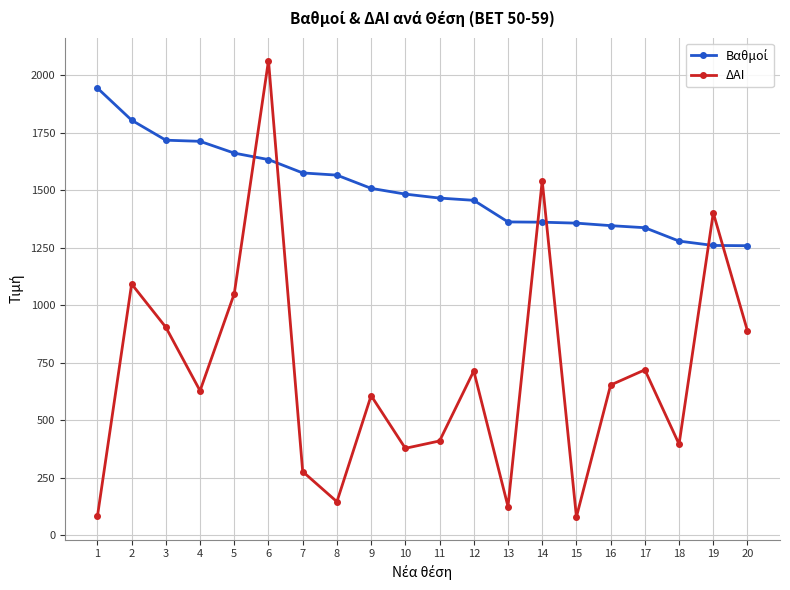

What is the highest value of the ΔΑΙ series?

2063.0